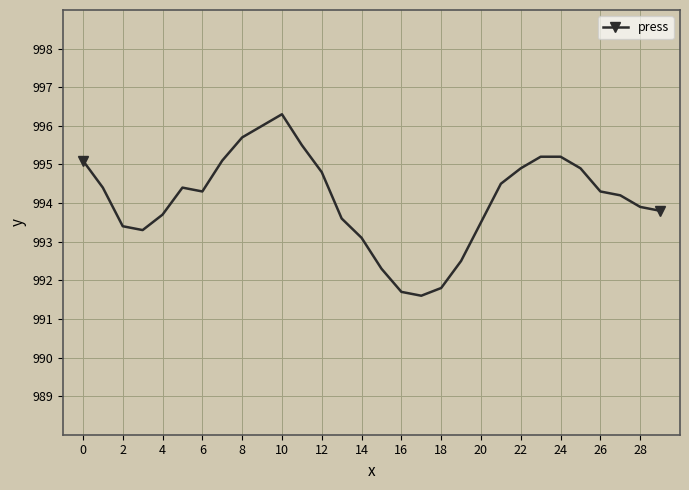

True or false: the data has more than 1 interior local peaks.

True